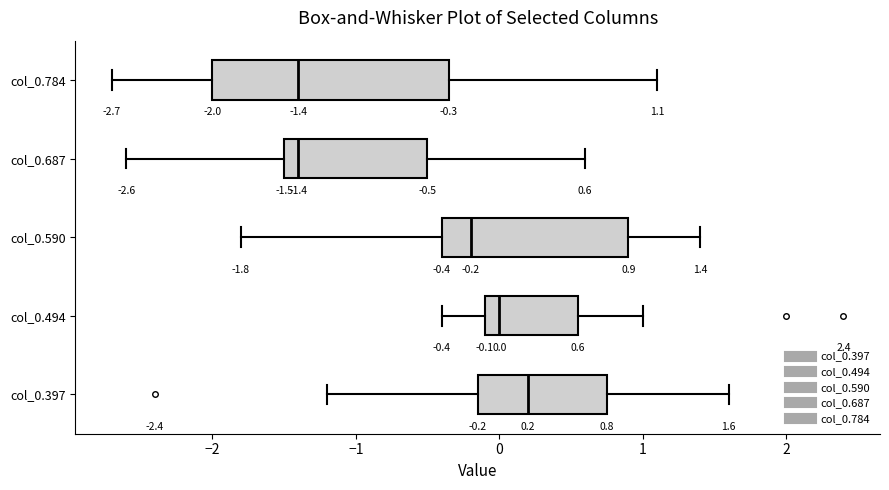

Comparing the boxes themselves (not the whiskers), which one is the widest?

col_0.784